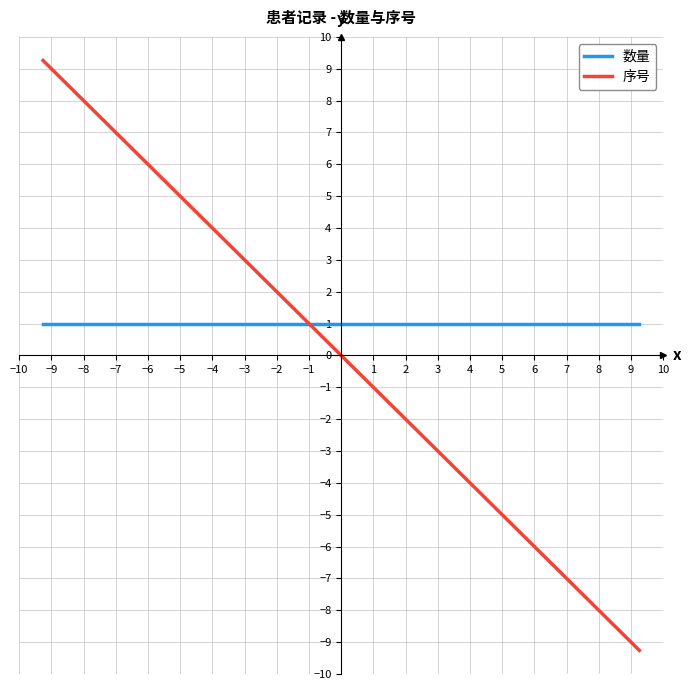

Which series has the largest total across all categories?

数量